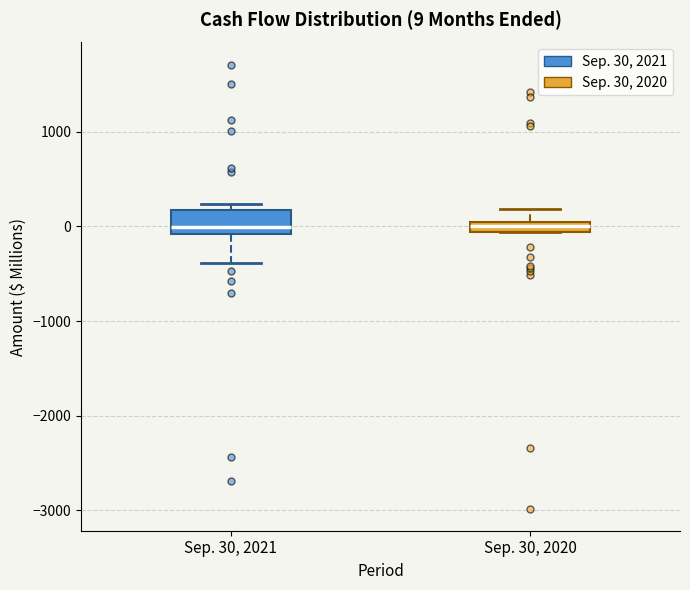

Which box is the tallest, from its lower edge to its upper edge?

Sep. 30, 2021